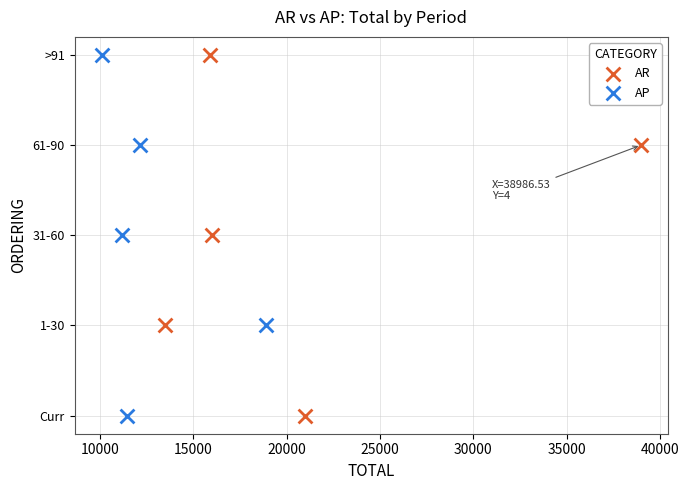

What are all the series names shown in the legend?

AR, AP